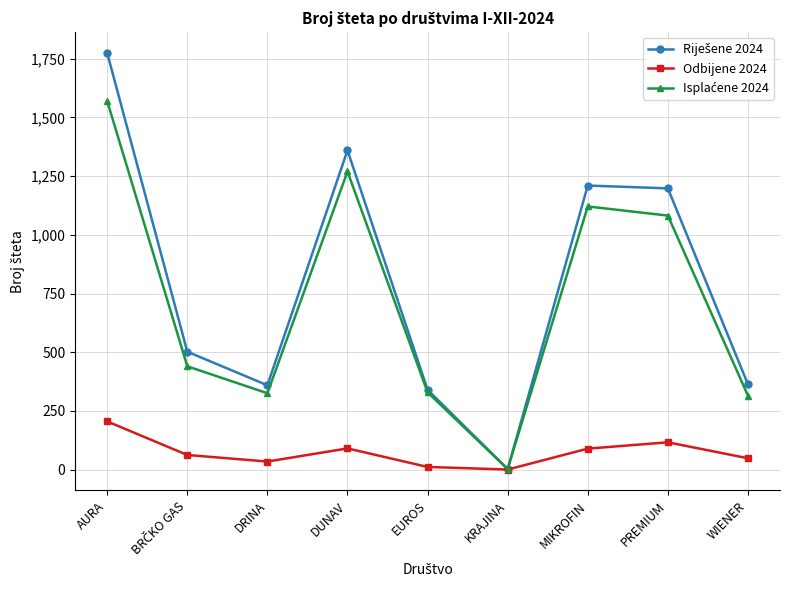

What position from the left is PREMIUM?

8